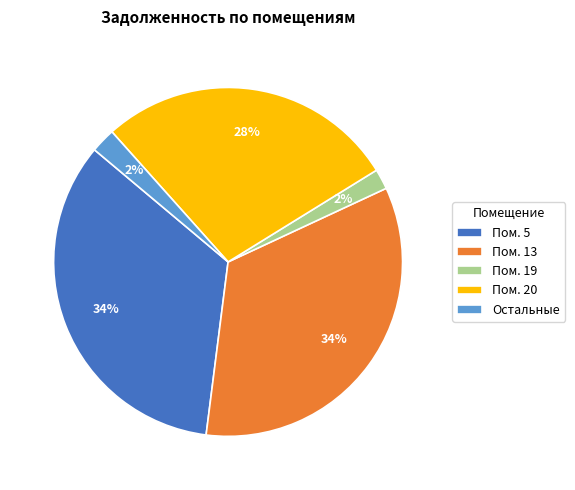

True or false: Остальные accounts for 10% of the total.

False